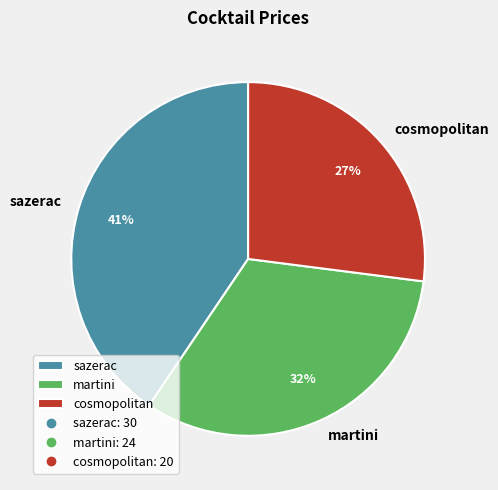

To the nearest percent, what percentage of the pie is sazerac?

41%